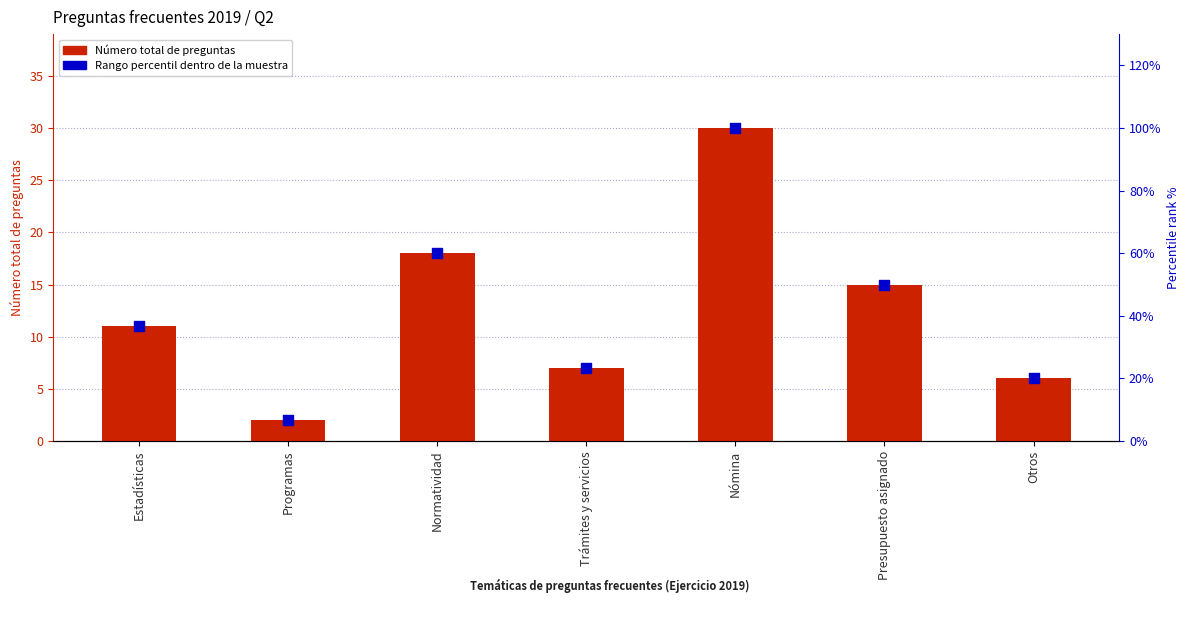

At which category is the sum across all series the highest?

Nómina